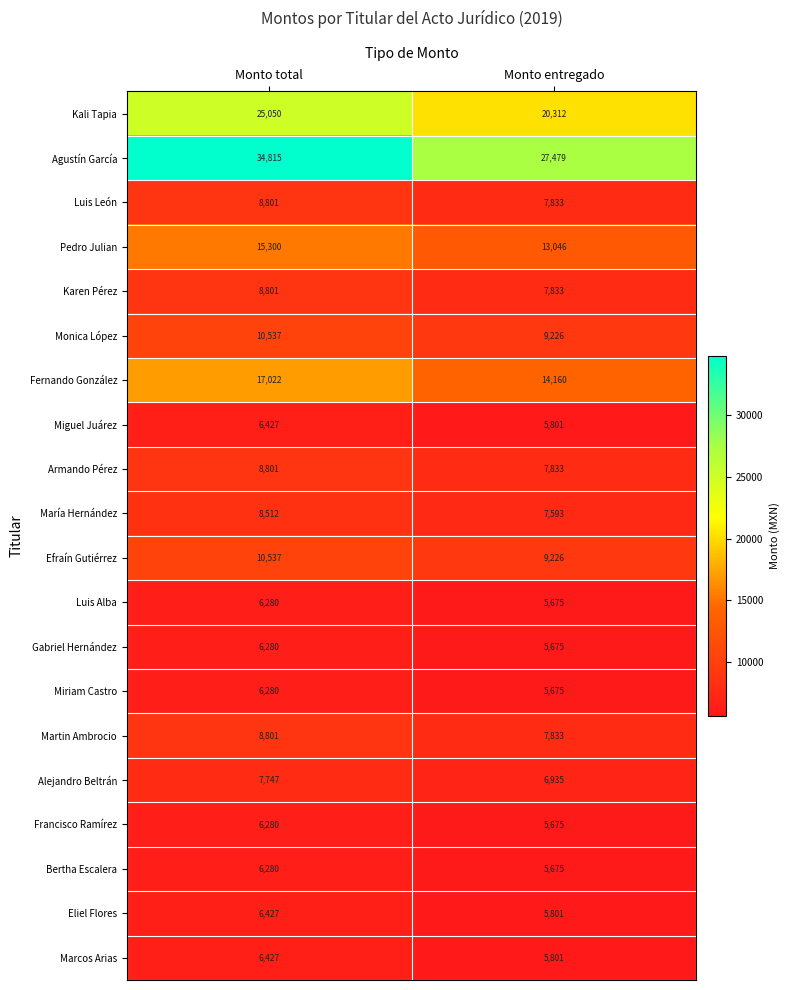

What is the highest value of the Gabriel Hernández series?

6280